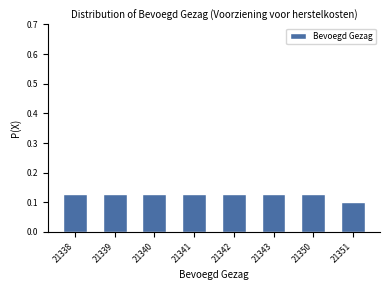

Which has a higher value, 21340 or 21351?

21340